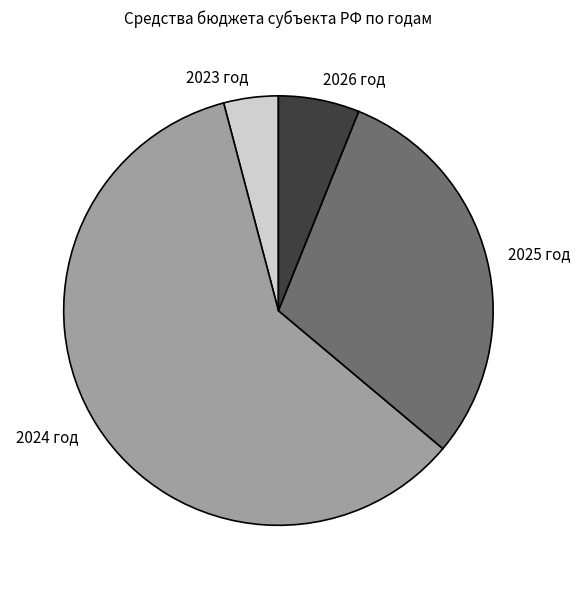

What is the largest slice in the pie chart?

2024 год